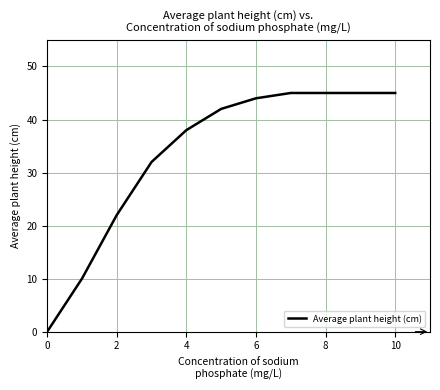

What is the maximum value shown in the chart?

45